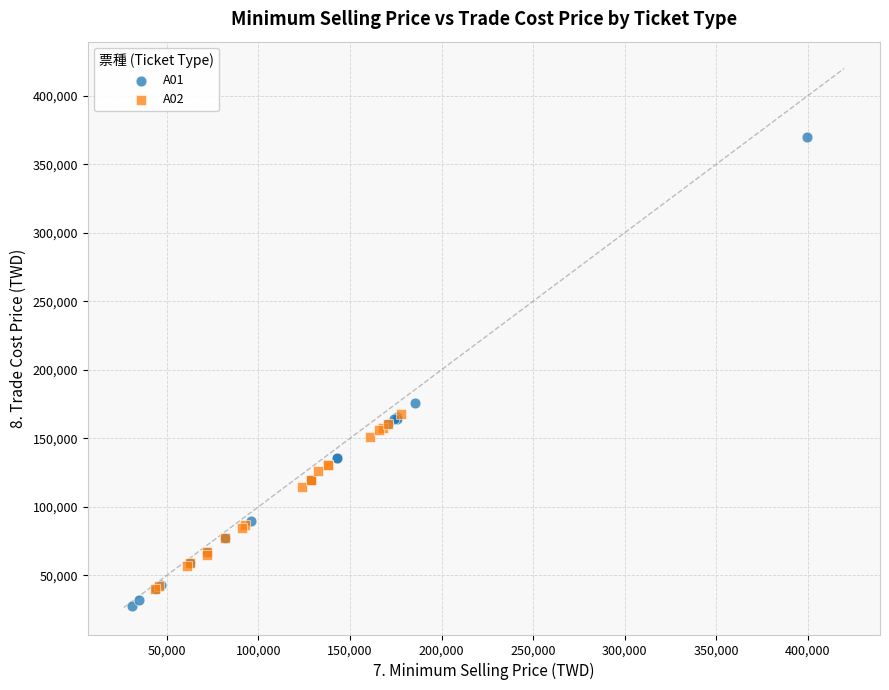

Which series contains the highest Y value?

A01